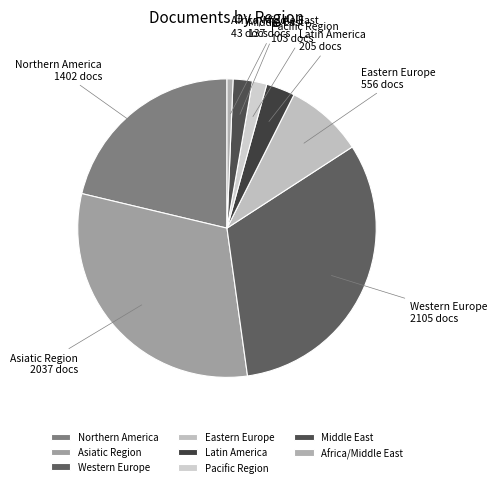

Between Pacific Region and Western Europe, which is larger?

Western Europe